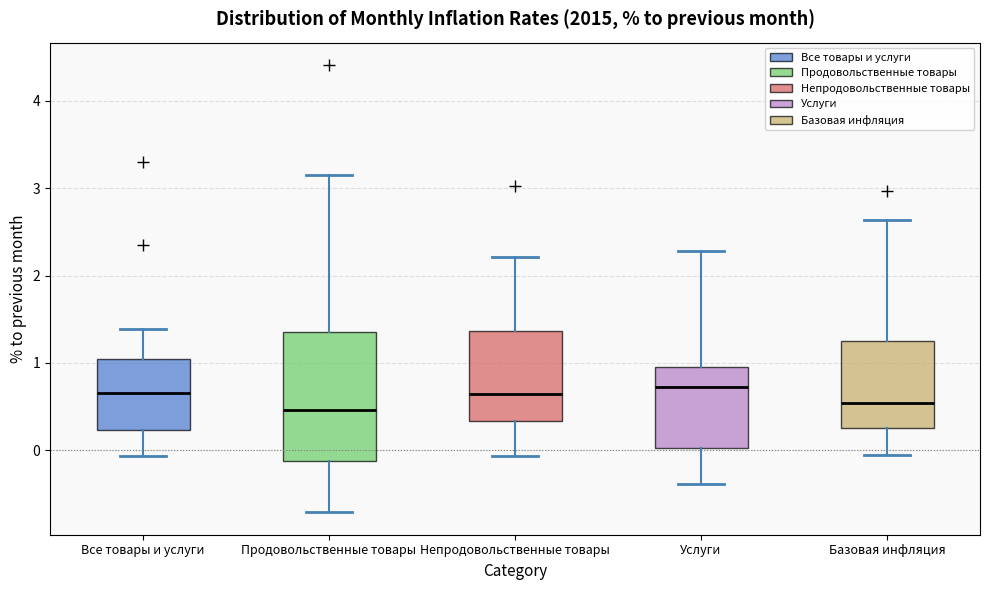

Reading left to right, read every box against the y-axis: the position of its median line, the range the box covers, and the ends of its whiskers. The values are not printed on the chart, so give them approximately, as read against the axis.

Все товары и услуги: median 0.7, box 0.2 to 1.0, whiskers -0.1 to 1.4
Продовольственные товары: median 0.5, box -0.1 to 1.4, whiskers -0.7 to 3.2
Непродовольственные товары: median 0.6, box 0.3 to 1.4, whiskers -0.1 to 2.2
Услуги: median 0.7, box 0.0 to 1.0, whiskers -0.4 to 2.3
Базовая инфляция: median 0.5, box 0.3 to 1.3, whiskers 0.0 to 2.6